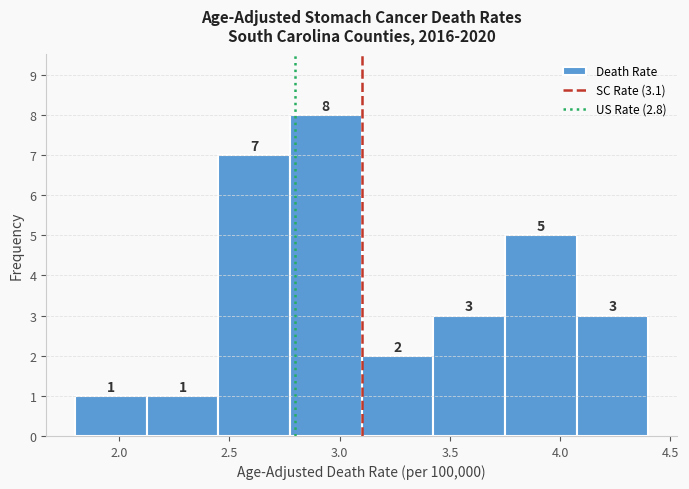

What is the height of the bar covering 2.450 to 2.775 on the x-axis? The bar edges are not printed on the chart, so give them approximately, as read against the axis.

7